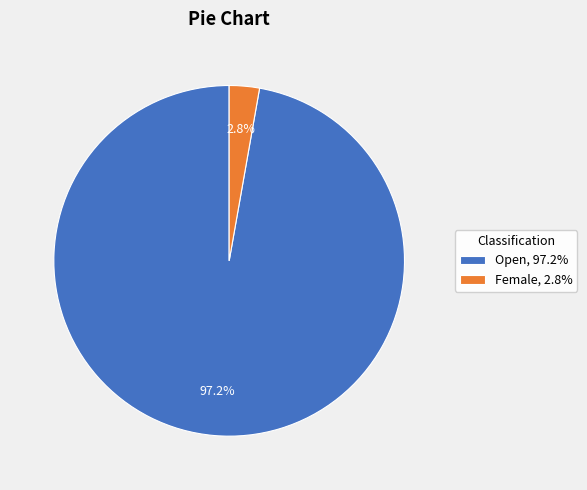

Is there a majority slice in this chart?

Yes